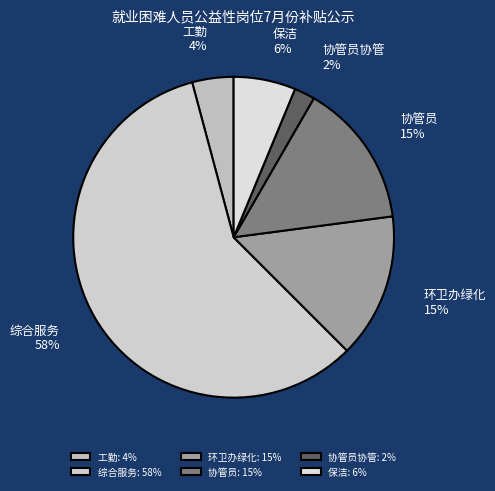

Is 环卫办绿化 15% the majority of the pie?

No